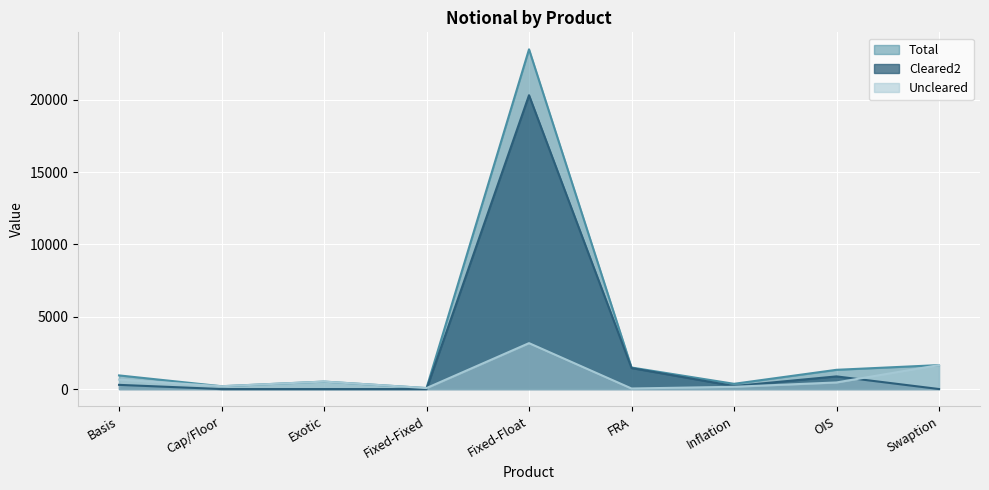

What is the value of the Total point at the 3rd from the left?

516